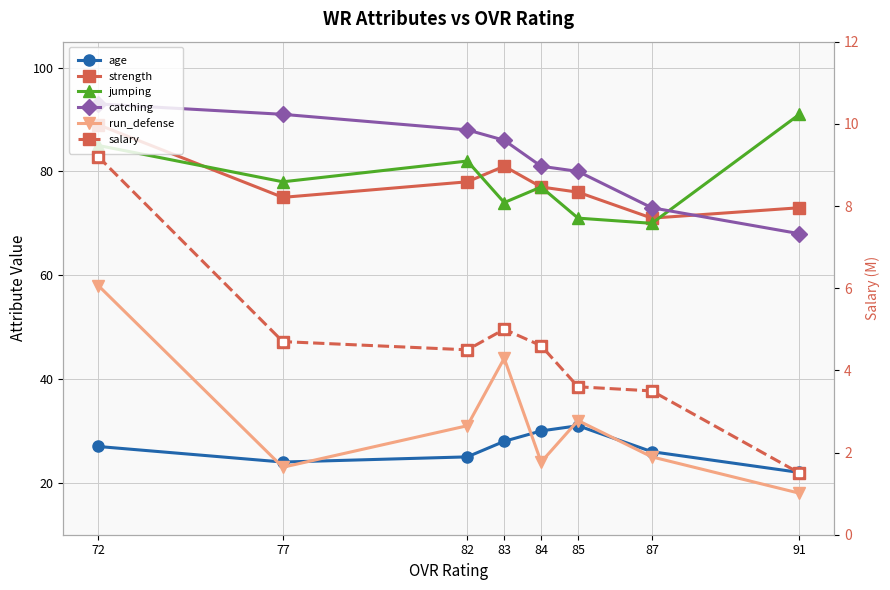

Reading left to right, list all the values displayed in this chart.

age: 27.0	24.0	25.0	28.0	30.0	31.0	26.0	22.0
strength: 89.0	75.0	78.0	81.0	77.0	76.0	71.0	73.0
jumping: 85.0	78.0	82.0	74.0	77.0	71.0	70.0	91.0
catching: 93.0	91.0	88.0	86.0	81.0	80.0	73.0	68.0
run_defense: 58.0	23.0	31.0	44.0	24.0	32.0	25.0	18.0
salary: 9.2	4.7	4.5	5.0	4.6	3.6	3.5	1.5